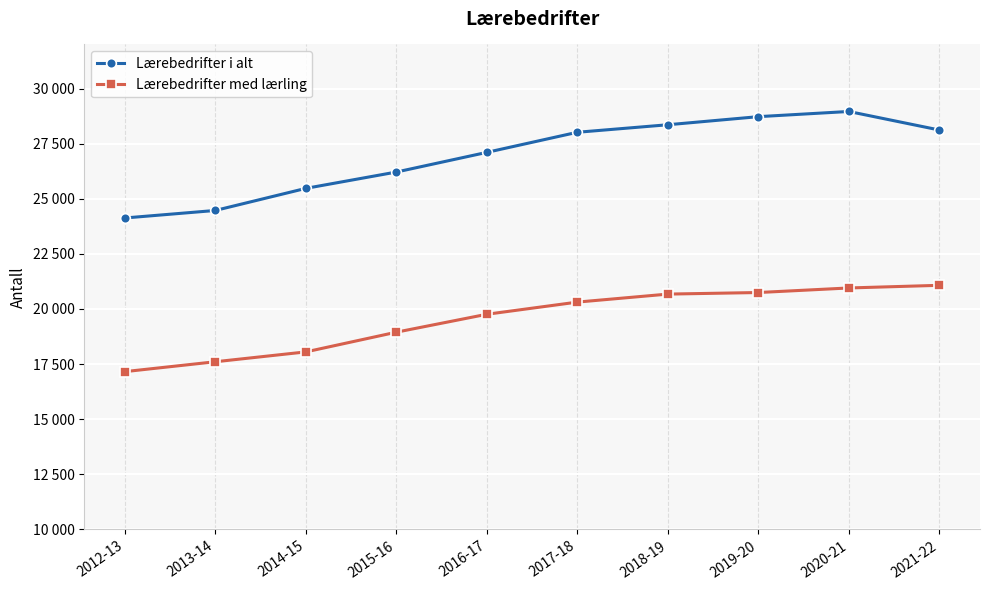

What is the difference between the maximum and second lowest values in the Lærebedrifter med lærling series?

3467